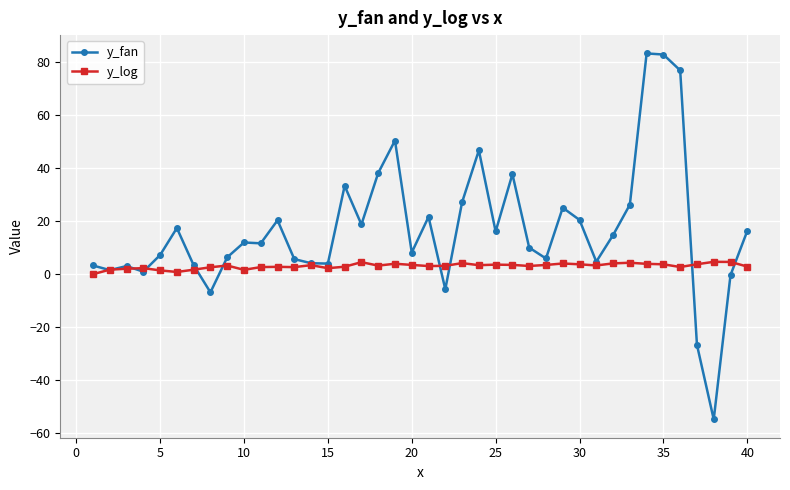

How many categories are shown in the chart?

40